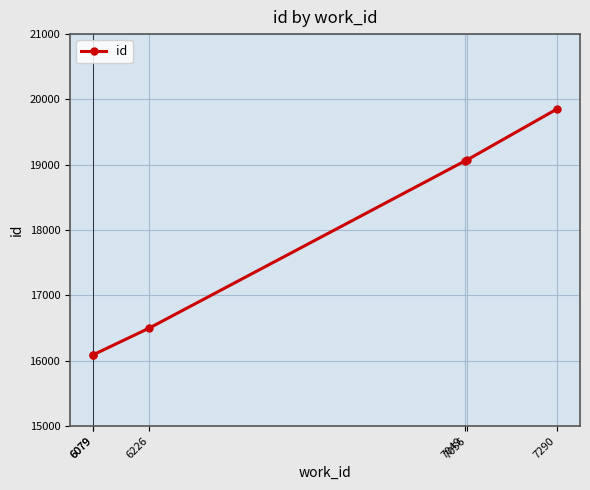

What is the difference between the maximum and minimum values?

3763